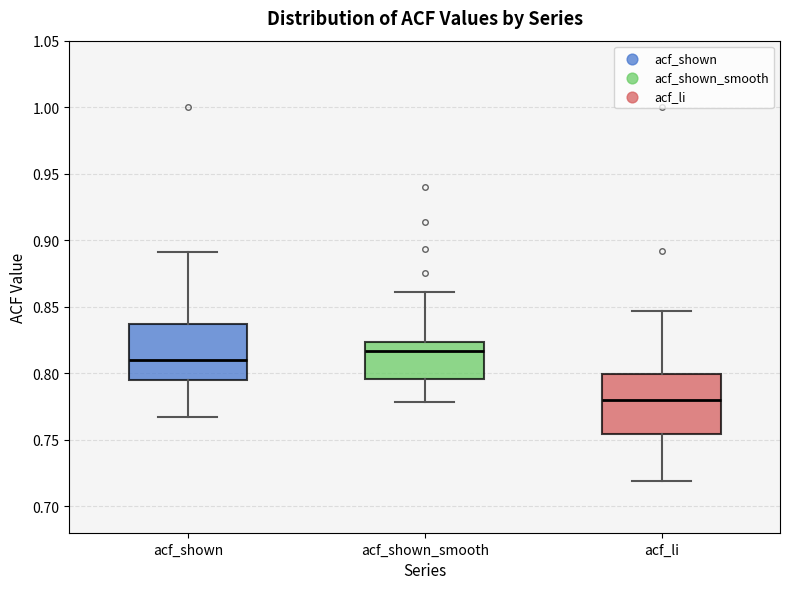

Where does the upper whisker of the box for acf_shown_smooth end on the y-axis? The values are not printed on the chart, so give them approximately, as read against the axis.

0.860